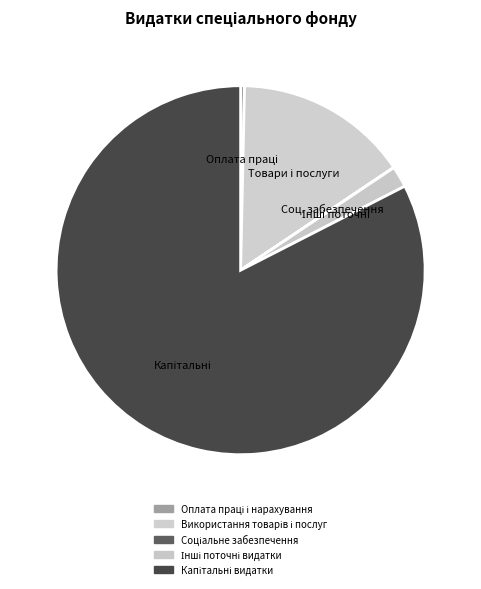

Does Використання товарів і послуг represent more than half of the total?

No